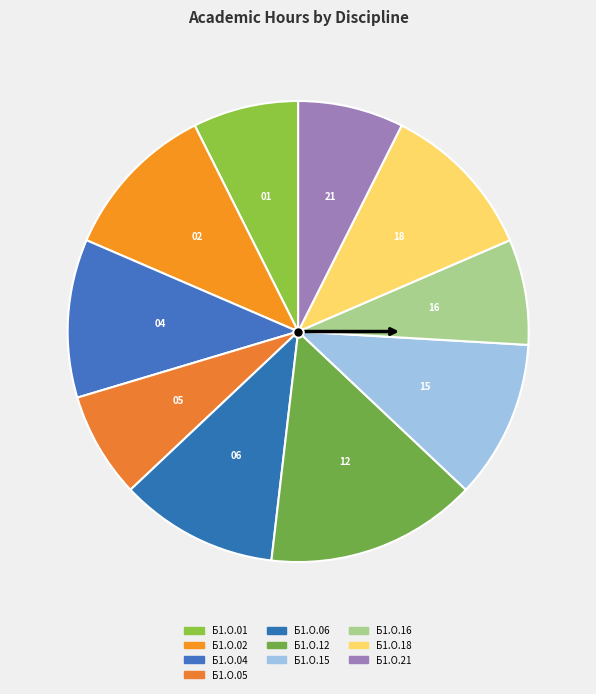

How many segments does this pie chart have?

10